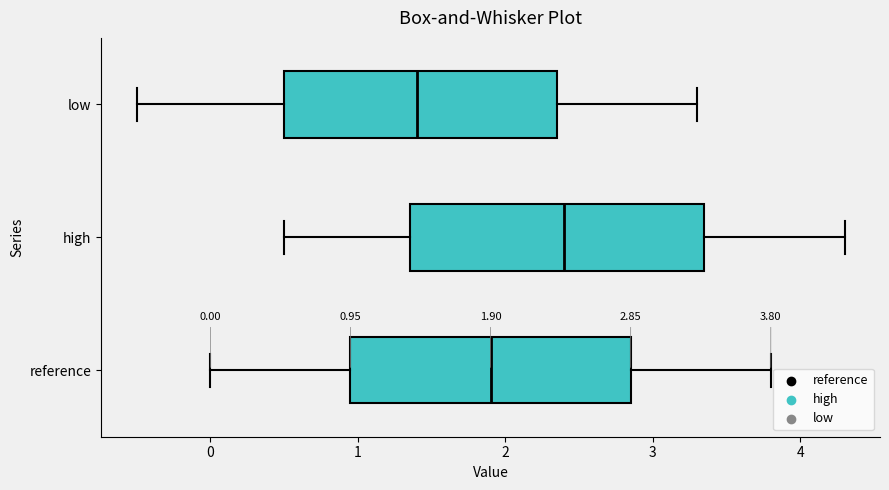

Which box has the furthest to the right median line?

high